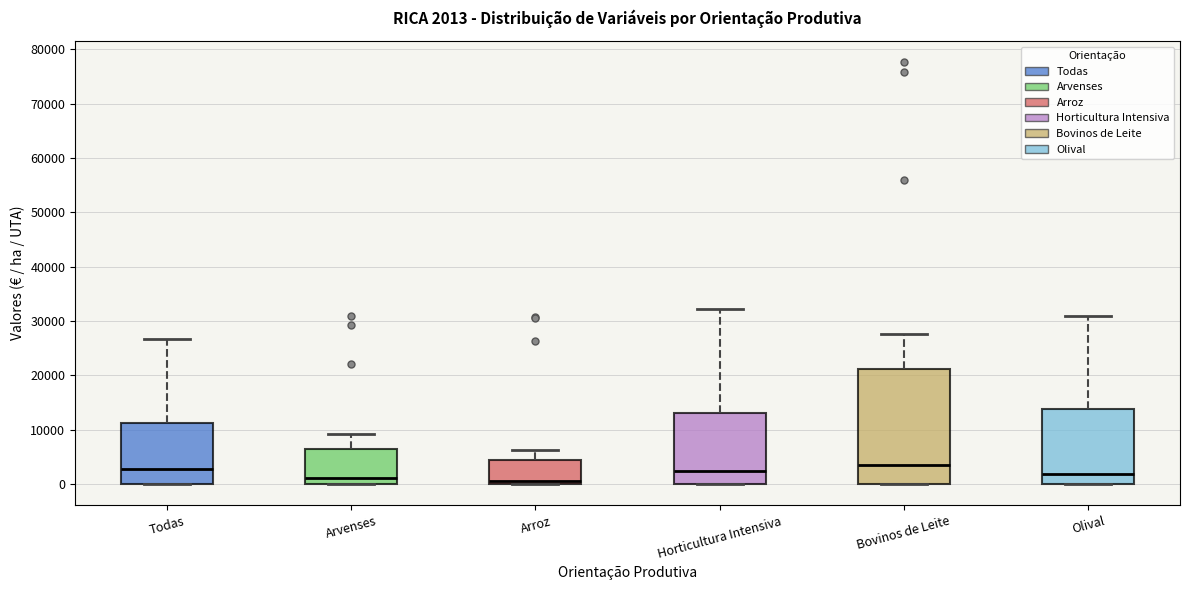

Comparing the boxes themselves (not the whiskers), which one is the tallest?

Bovinos de Leite